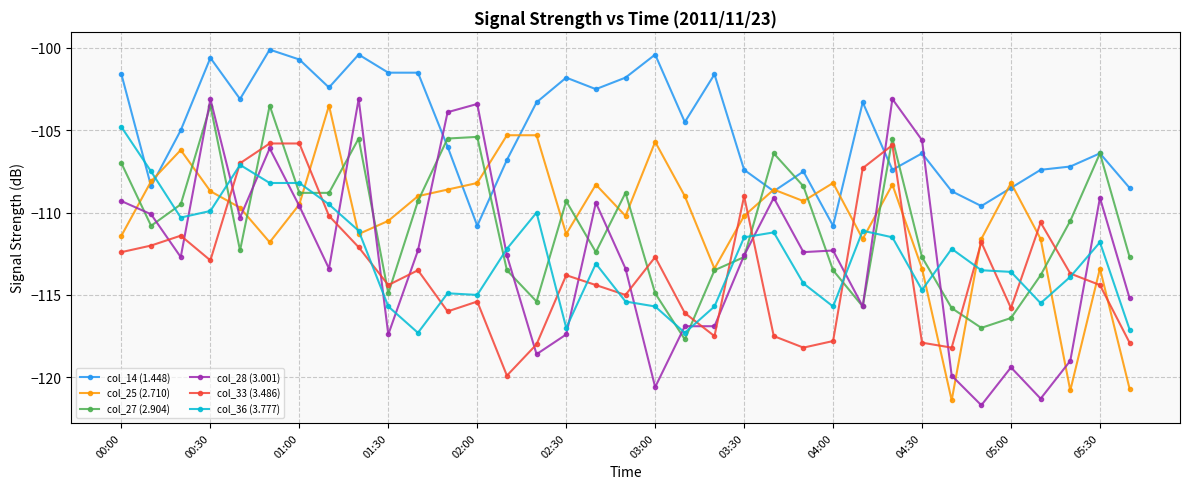

What is the value of the col_33 (3.486) point at the 21st from the left?

-117.5